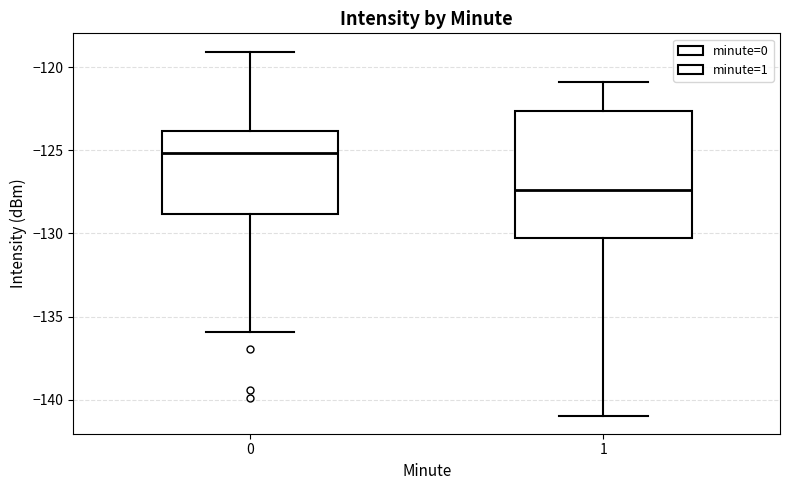

Reading left to right, transcribe this box plot: for each box, give where its median line is, the range the box spans, and where its two whiskers end, as read against the y-axis. The values are not printed on the chart, so give them approximately, as read against the axis.

0: median -125.0, box -129.0 to -124.0, whiskers -136.0 to -119.0
1: median -127.5, box -130.5 to -122.5, whiskers -141.0 to -121.0